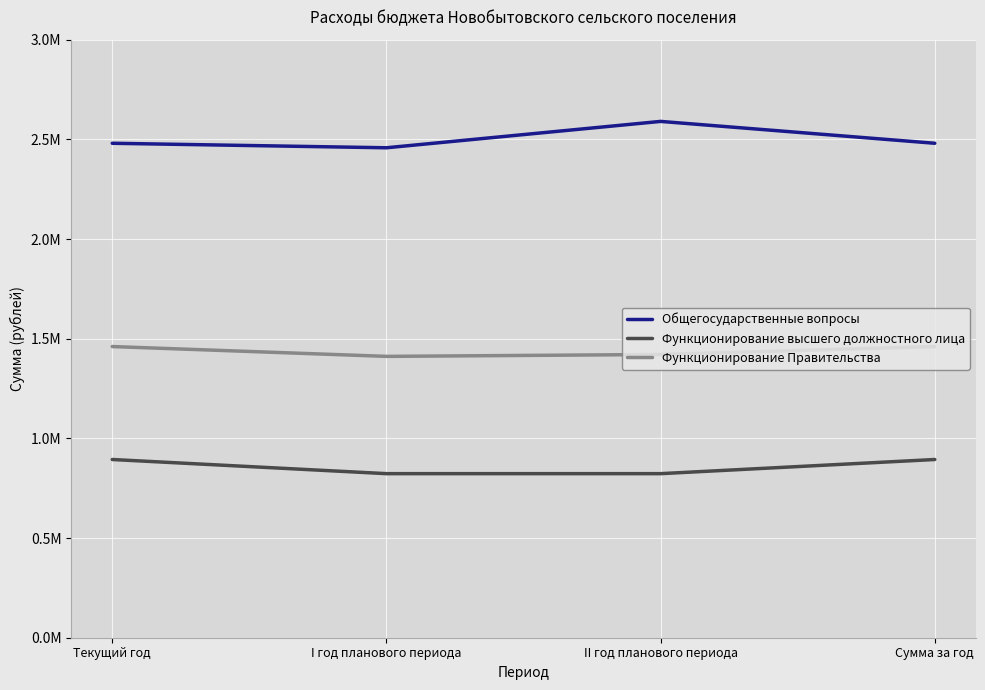

Is it true that Общегосударственные вопросы equals 2480300 at Сумма за год?

True